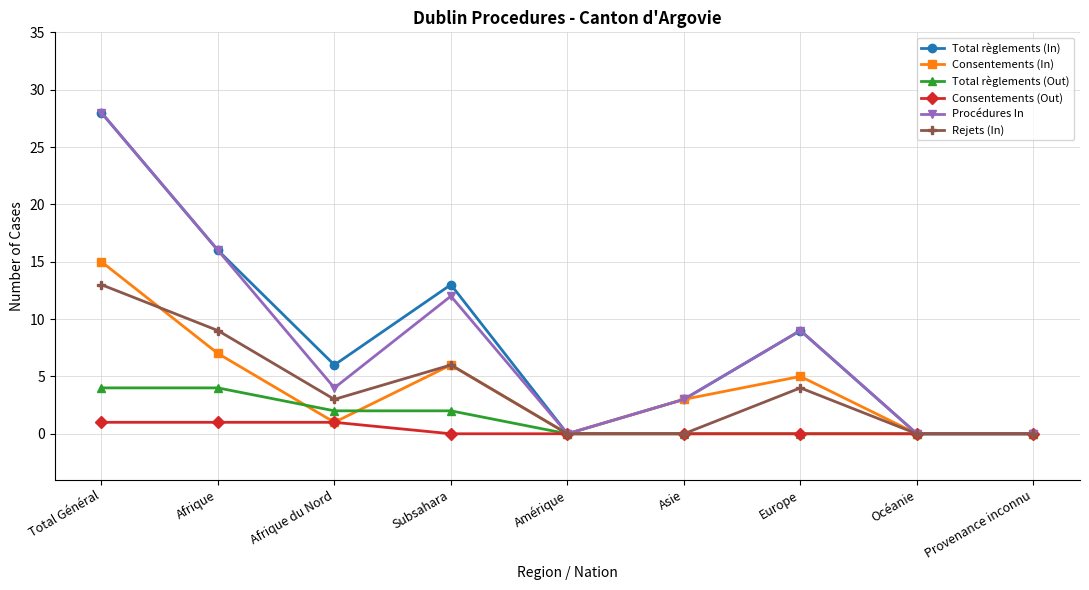

Reading left to right, transcribe all the data shown in this chart.

Total règlements (In): Total Général=28	Afrique=16	Afrique du Nord=6	Subsahara=13	Amérique=0	Asie=3	Europe=9	Océanie=0	Provenance inconnu=0
Consentements (In): Total Général=15	Afrique=7	Afrique du Nord=1	Subsahara=6	Amérique=0	Asie=3	Europe=5	Océanie=0	Provenance inconnu=0
Total règlements (Out): Total Général=4	Afrique=4	Afrique du Nord=2	Subsahara=2	Amérique=0	Asie=0	Europe=0	Océanie=0	Provenance inconnu=0
Consentements (Out): Total Général=1	Afrique=1	Afrique du Nord=1	Subsahara=0	Amérique=0	Asie=0	Europe=0	Océanie=0	Provenance inconnu=0
Procédures In: Total Général=28	Afrique=16	Afrique du Nord=4	Subsahara=12	Amérique=0	Asie=3	Europe=9	Océanie=0	Provenance inconnu=0
Rejets (In): Total Général=13	Afrique=9	Afrique du Nord=3	Subsahara=6	Amérique=0	Asie=0	Europe=4	Océanie=0	Provenance inconnu=0